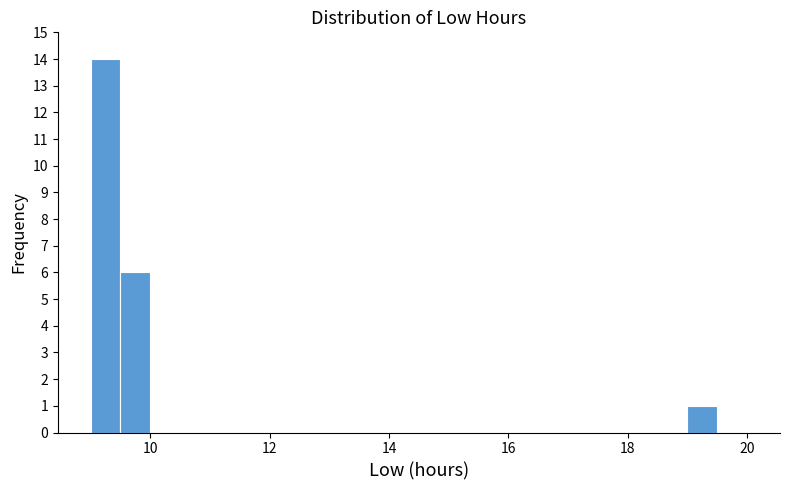

Around what value on the x-axis is the tallest bar? Give the approximate position of its centre, as read against the axis.

9.2